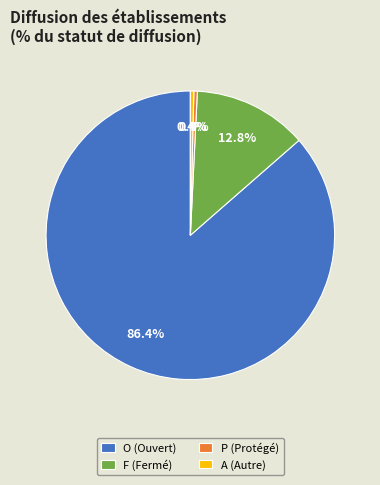

True or false: A accounts for 0% of the total.

True